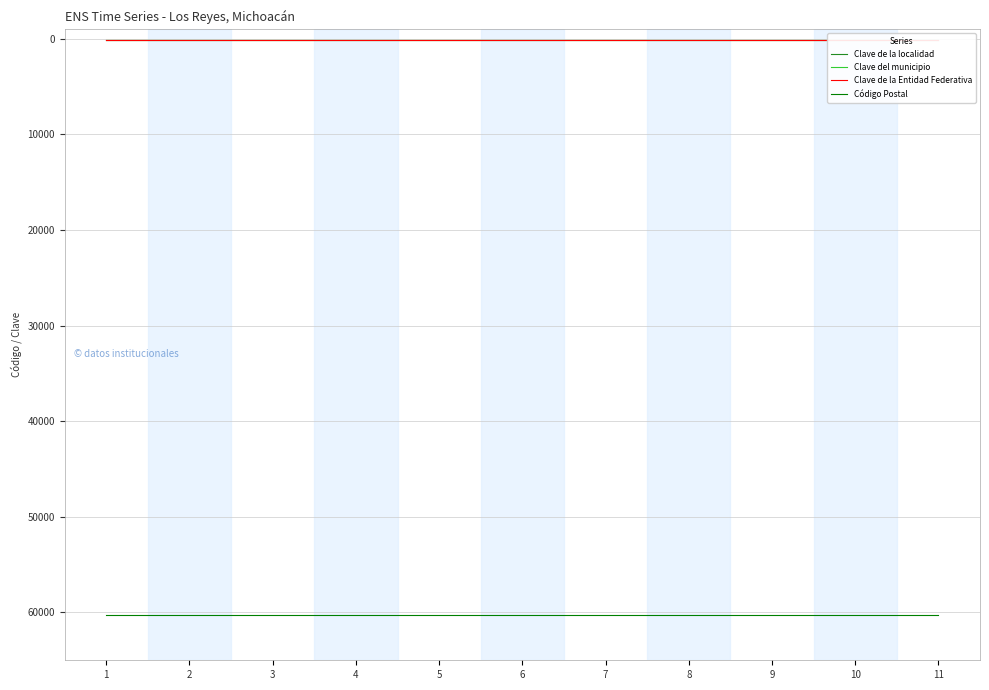

Which series has the largest range (max minus min)?

Clave de la localidad